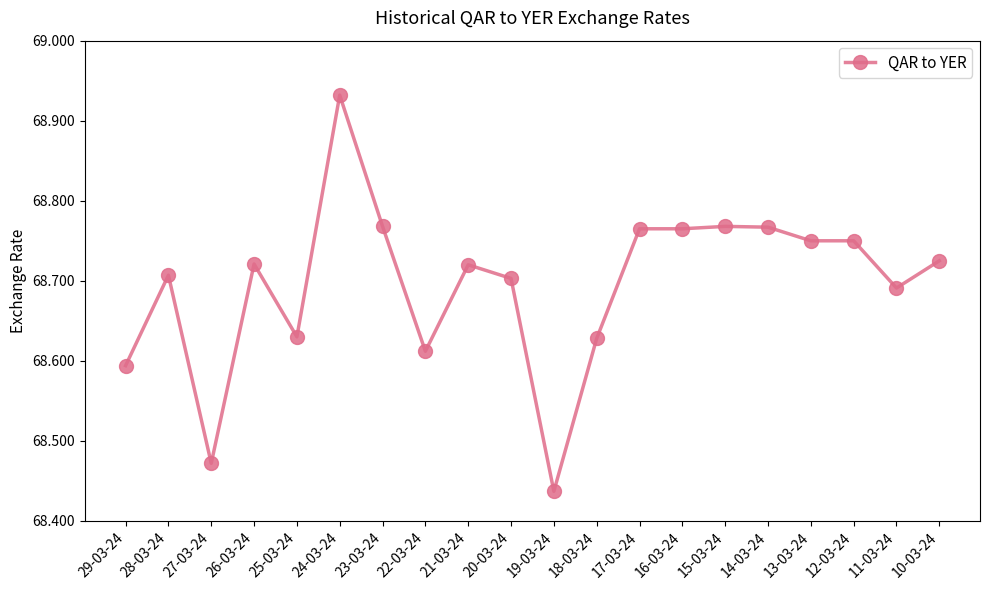

How many lines are shown in the chart?

1